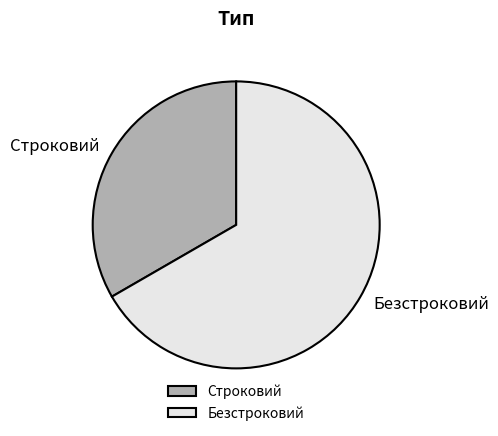

Count the number of slices in the pie.

2